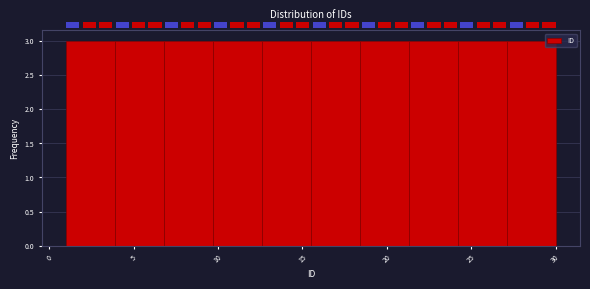

Reading left to right, list every bar in this chart as the range it spans on the x-axis followed by its height. Neither the bar edges nor the heights are printed on the chart, so give them approximately, as read against the axes.

1.0 to 3.9: 3
3.9 to 6.8: 3
6.8 to 9.7: 3
9.7 to 12.6: 3
12.6 to 15.5: 3
15.5 to 18.4: 3
18.4 to 21.3: 3
21.3 to 24.2: 3
24.2 to 27.1: 3
27.1 to 30.0: 3